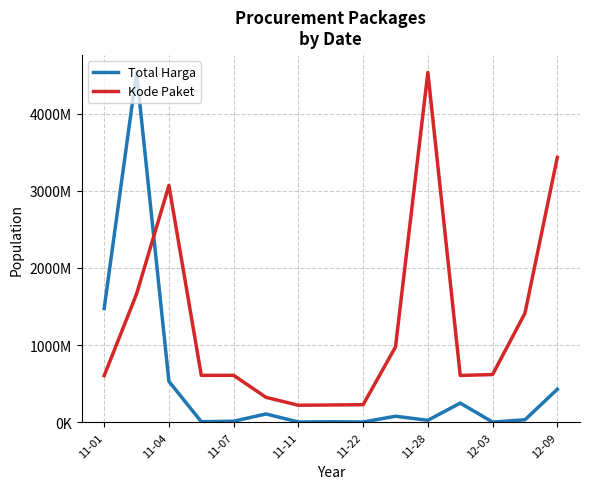

How many interior local valleys does the Total Harga series have?

5